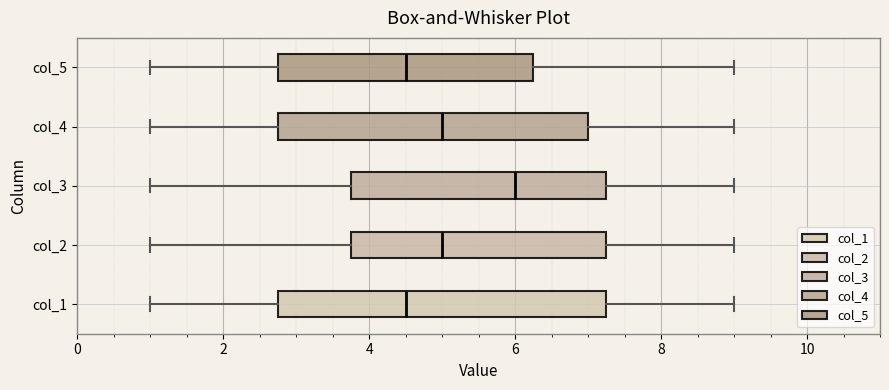

Comparing the boxes themselves (not the whiskers), which one is the widest?

col_1